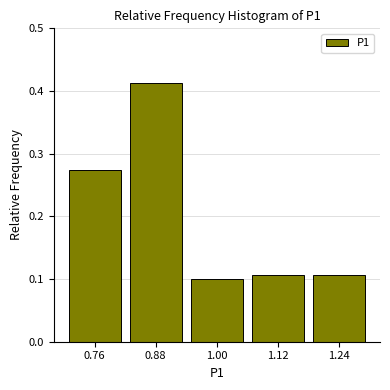

How tall is the bar that spans 0.82 to 0.94 on the x-axis? The values are not printed on the chart, so give them approximately, as read against the axis.

0.41